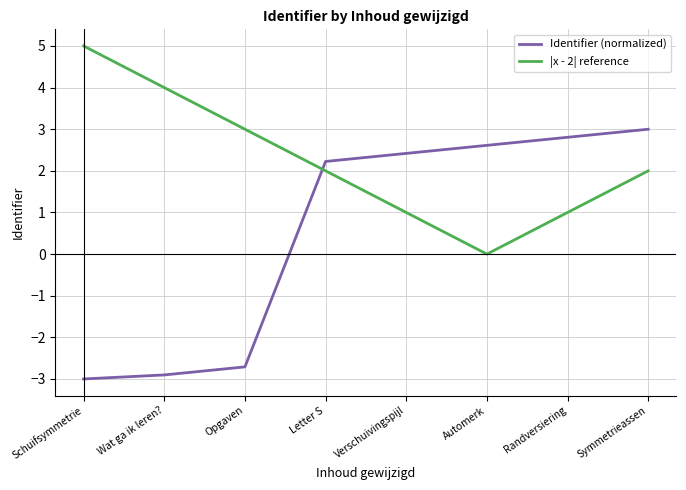

What is the difference between the highest and lowest values at Wat ga ik leren??

6.9